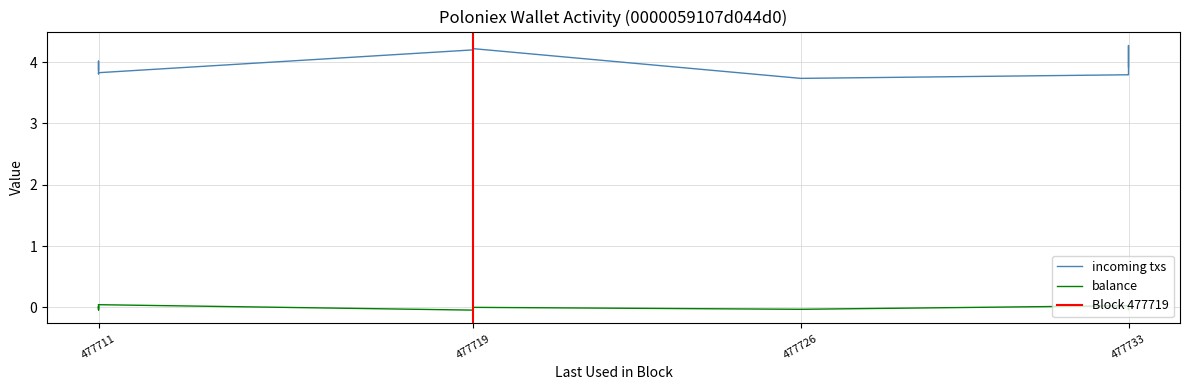

Between 477711 and 477711, which is larger?

477711